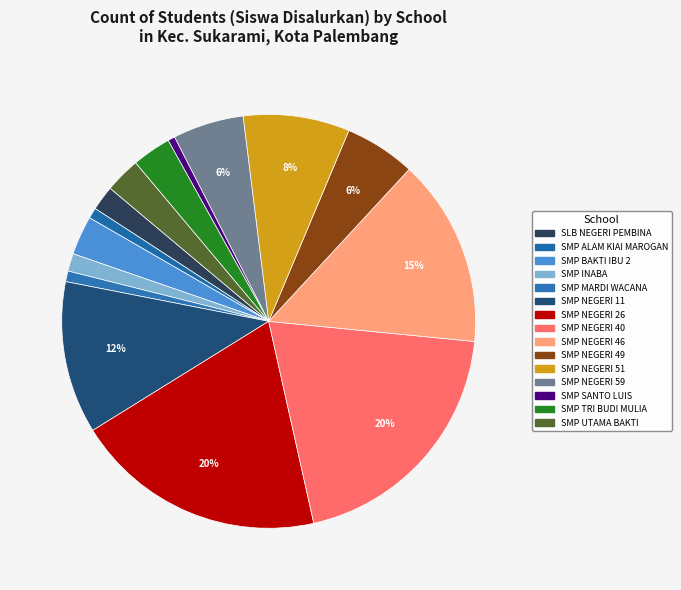

To the nearest percent, what is the difference between the largest and smallest slice percentages?

19%